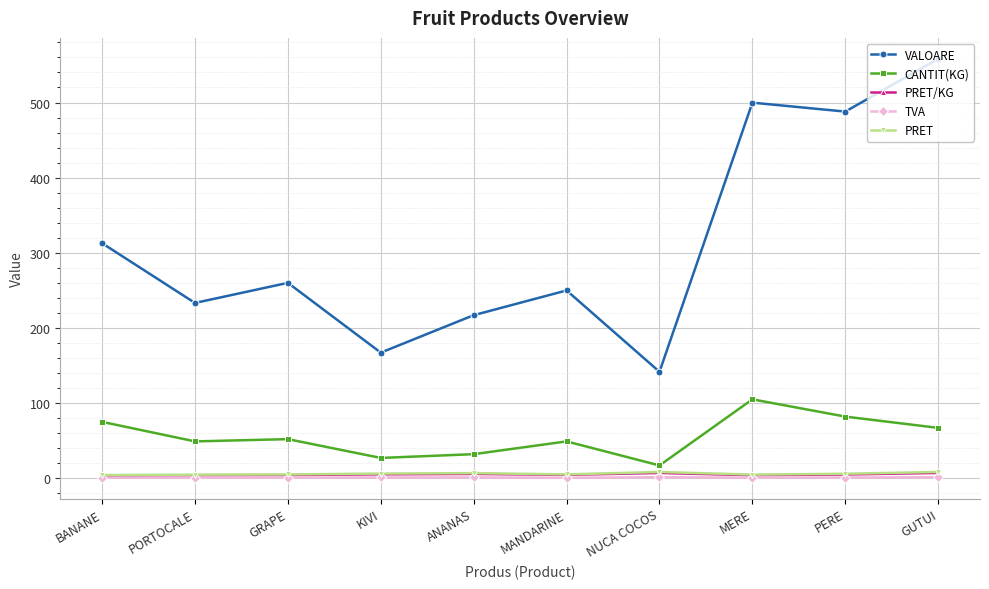

True or false: PRET/KG and VALOARE cross at least once.

False